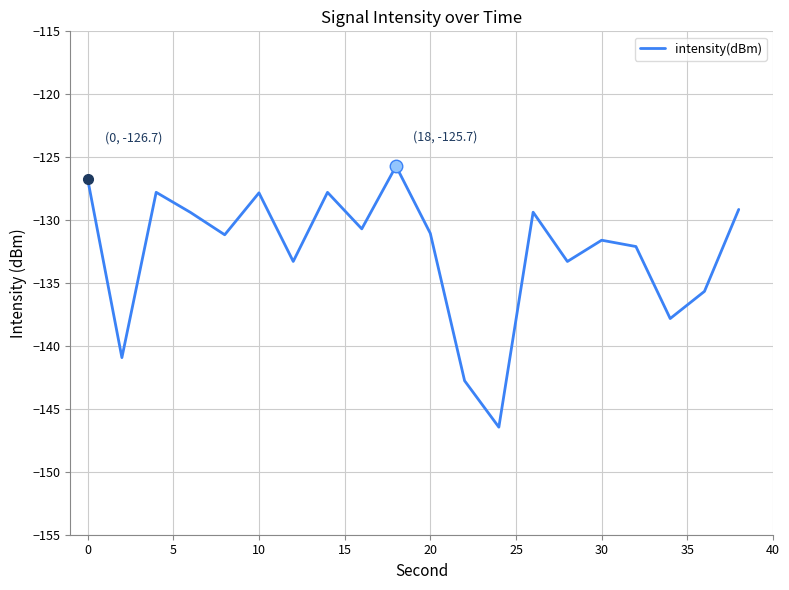

What is the average value?

-132.5